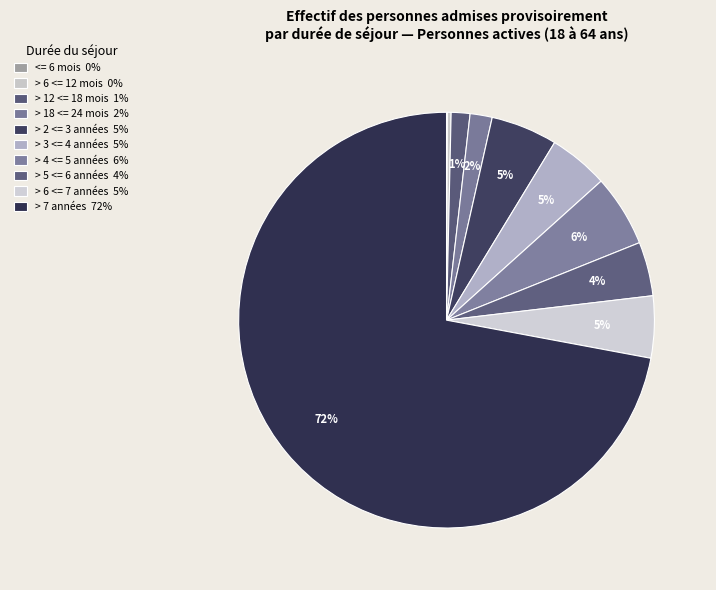

Which slice is the smallest?

<= 6 mois